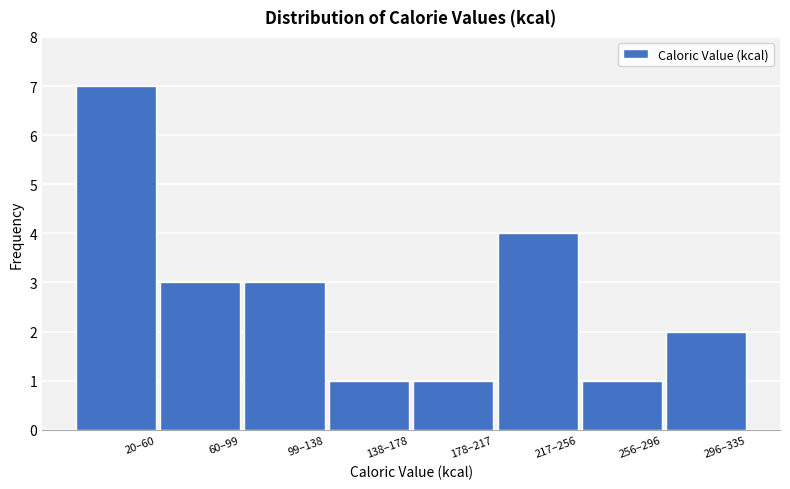

Reading right to left, list all the values displayed in this chart.

296–335=2	256–296=1	217–256=4	178–217=1	138–178=1	99–138=3	60–99=3	20–60=7